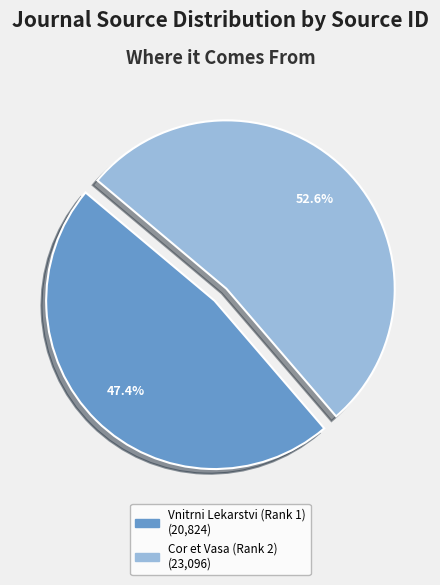

True or false: Vnitrni Lekarstvi (Rank 1) accounts for 62% of the total.

False